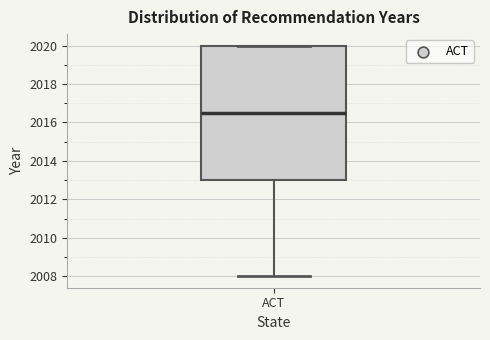

Transcribe this box plot: give where the median line is, the range the box spans, and where the two whiskers end, as read against the y-axis. The values are not printed on the chart, so give them approximately, as read against the axis.

median 2016.6, box 2013.0 to 2020.0, whiskers 2008.0 to 2020.0